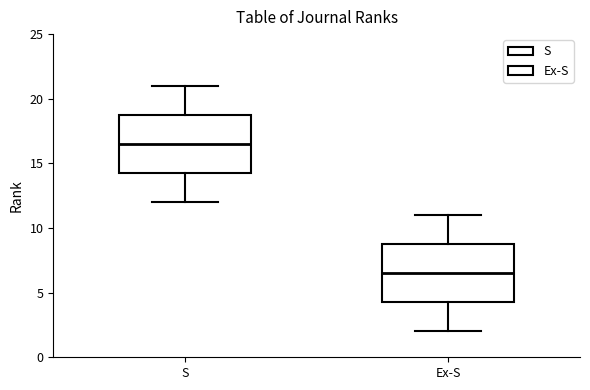

Reading left to right, transcribe this box plot: for each box, give where its median line is, the range the box spans, and where its two whiskers end, as read against the y-axis. The values are not printed on the chart, so give them approximately, as read against the axis.

S: median 16.5, box 14.5 to 19.0, whiskers 12.0 to 21.0
Ex-S: median 6.5, box 4.5 to 9.0, whiskers 2.0 to 11.0